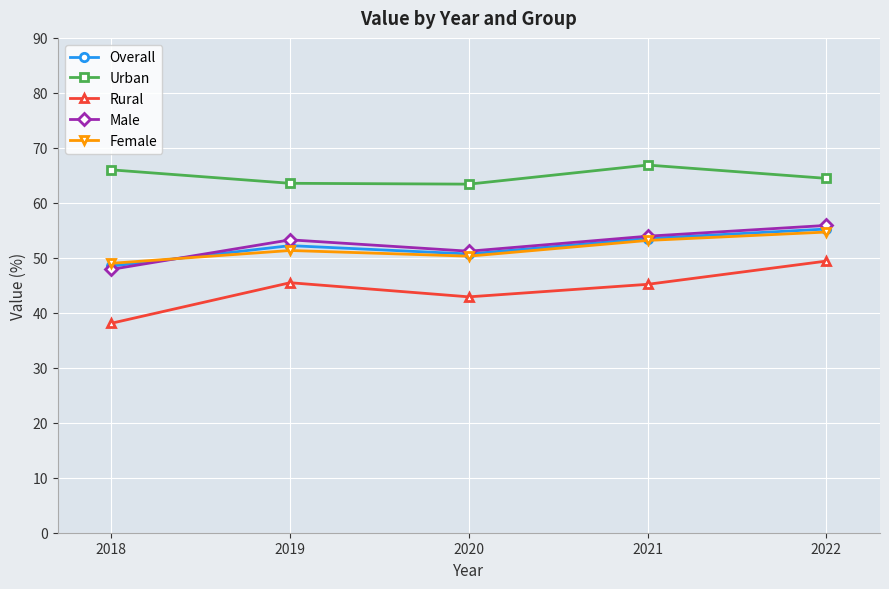

True or false: Urban has more than 1 points higher than both neighbors.

False